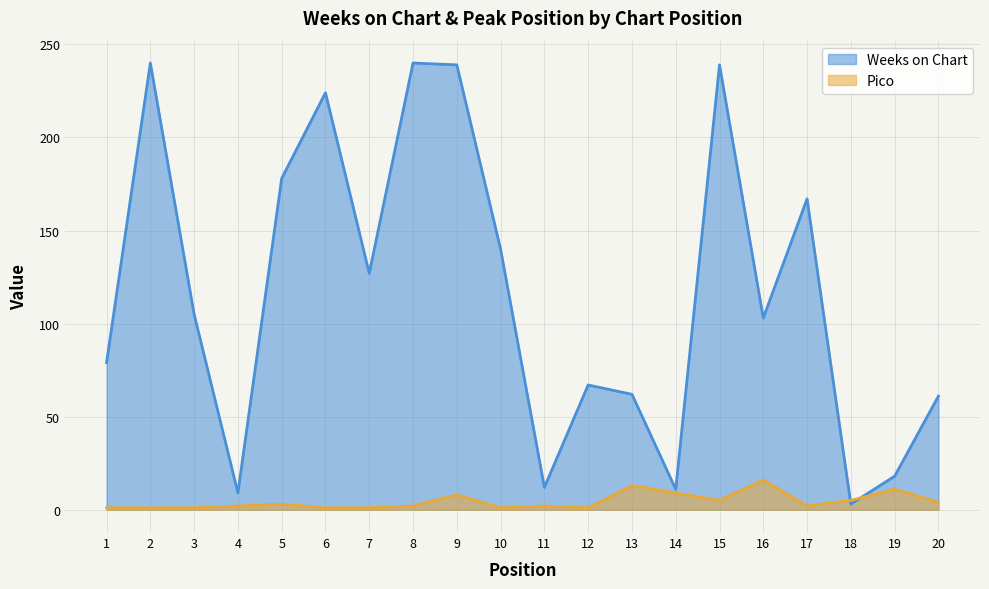

What is the maximum value for Pico?

16